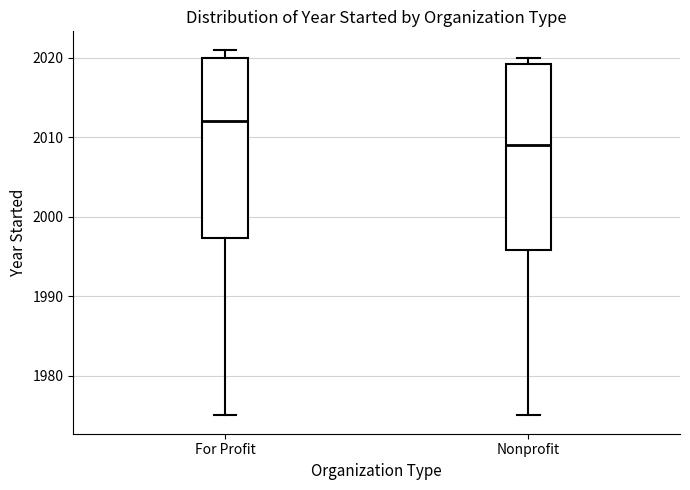

Reading left to right, read every box against the y-axis: the position of its median line, the range the box covers, and the ends of its whiskers. The values are not printed on the chart, so give them approximately, as read against the axis.

For Profit: median 2012, box 1997 to 2020, whiskers 1975 to 2021
Nonprofit: median 2009, box 1996 to 2019, whiskers 1975 to 2020